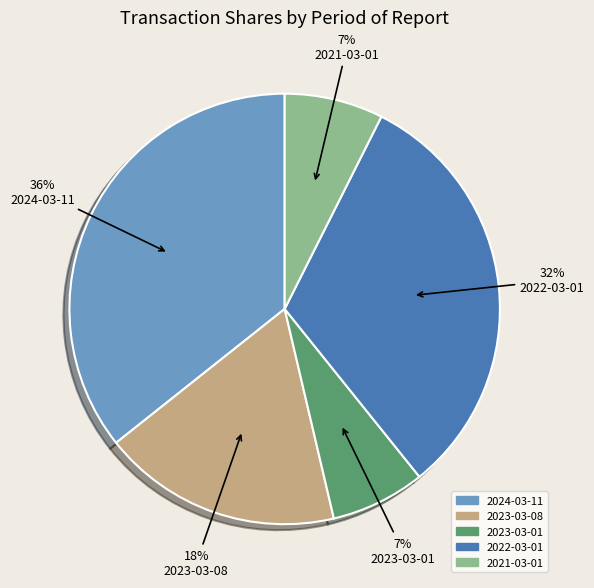

Approximately how many times larger is the value at 2021-03-01 compared to 2023-03-01?

1.0